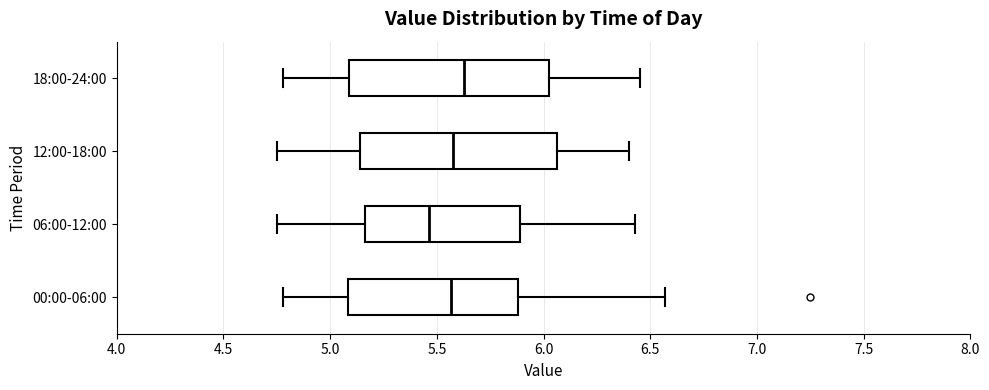

Where does the right whisker of the box for 12:00-18:00 end on the x-axis? The values are not printed on the chart, so give them approximately, as read against the axis.

6.40